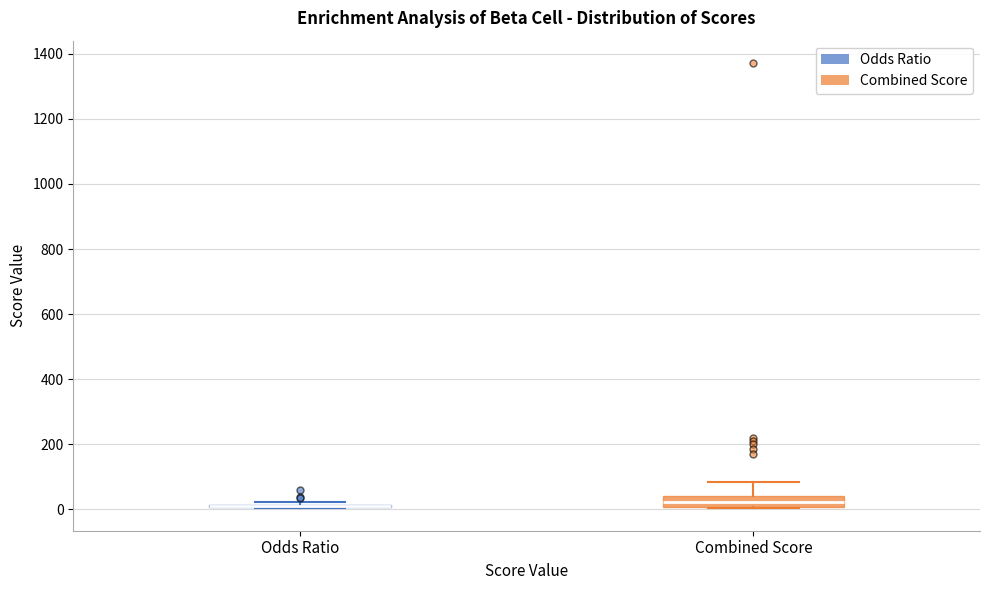

Reading left to right, read every box against the y-axis: the position of its median line, the range the box covers, and the ends of its whiskers. The values are not printed on the chart, so give them approximately, as read against the axis.

Odds Ratio: box collapsed to a line at 20, whiskers 0 to 20
Combined Score: median 20, box 0 to 40, whiskers 0 to 80